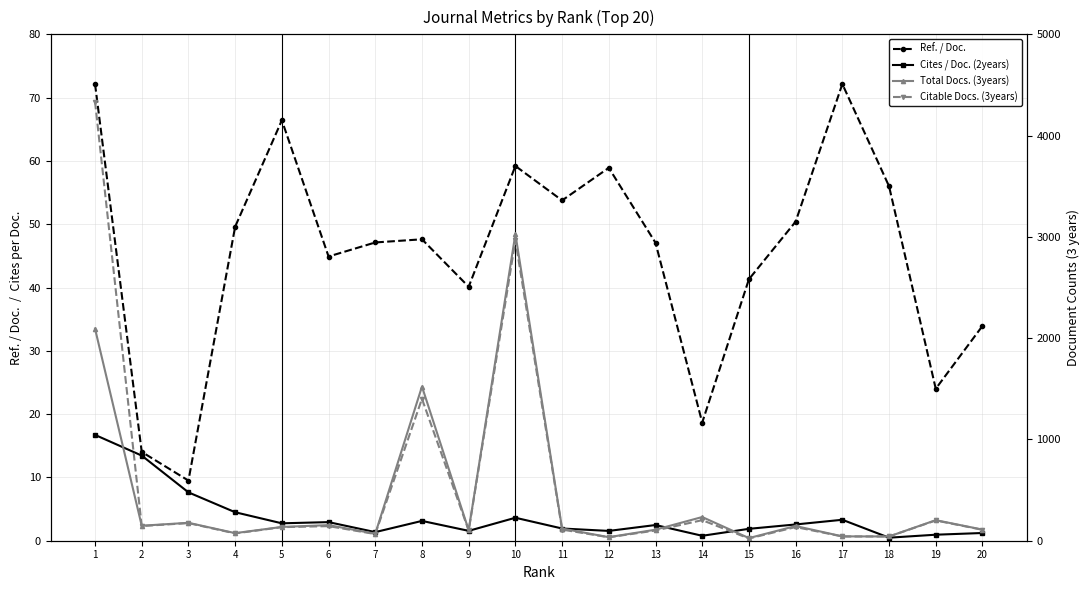

Is it true that Ref. / Doc. equals 60.4 at 9?

False